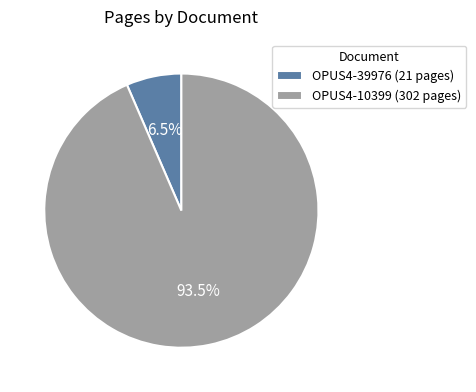

Is there any slice that represents more than half of the pie?

Yes